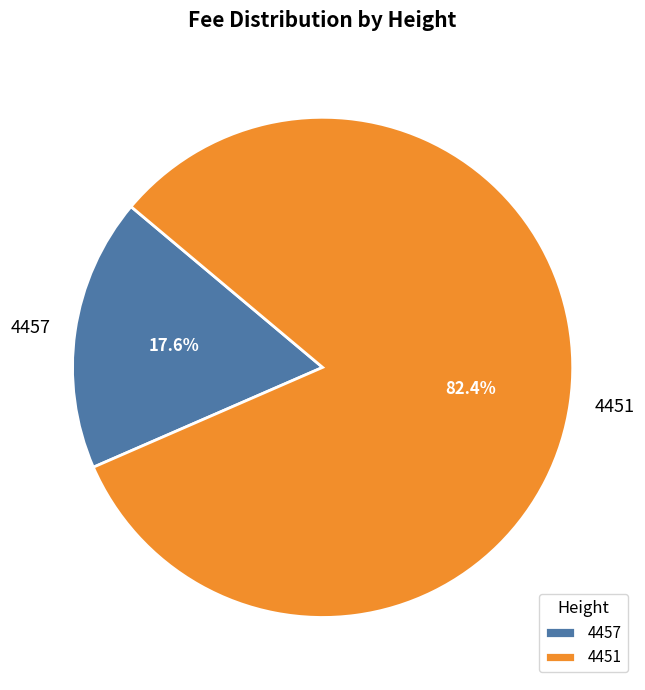

Between 4457 and 4451, which is larger?

4451